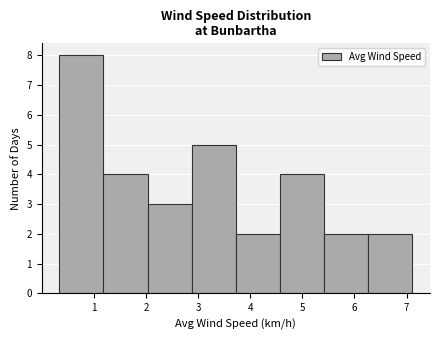

How tall is the bar that spans 2.9 to 3.7 on the x-axis? Neither the bar edges nor the heights are printed on the chart, so give them approximately, as read against the axes.

5